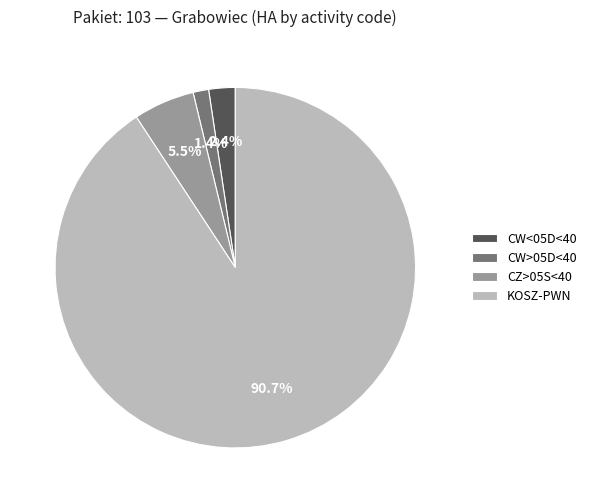

Which slice is the smallest?

CW>05D<40